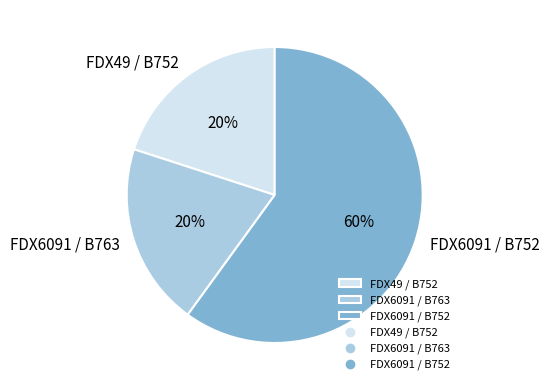

How many segments does this pie chart have?

3